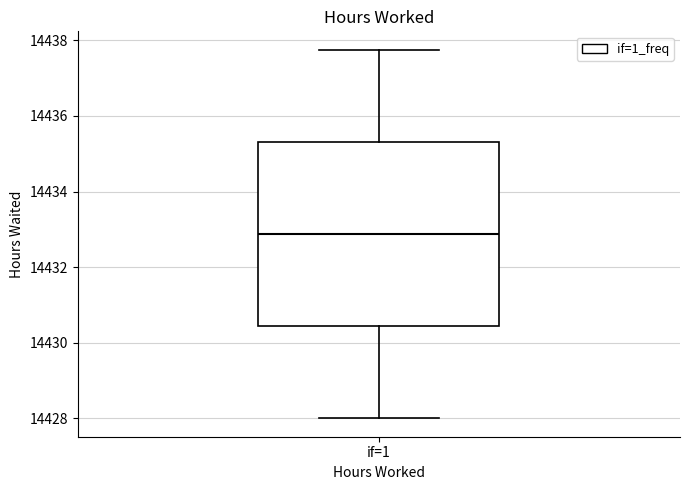

Where does the lower whisker of the box for if=1 end on the y-axis? The values are not printed on the chart, so give them approximately, as read against the axis.

14428.0